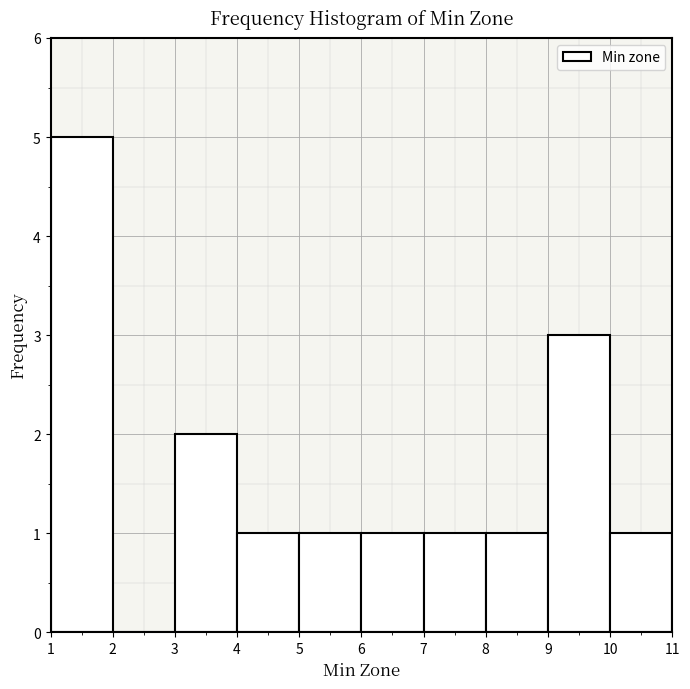

How tall is the bar that spans 4 to 5 on the x-axis? The values are not printed on the chart, so give them approximately, as read against the axis.

1